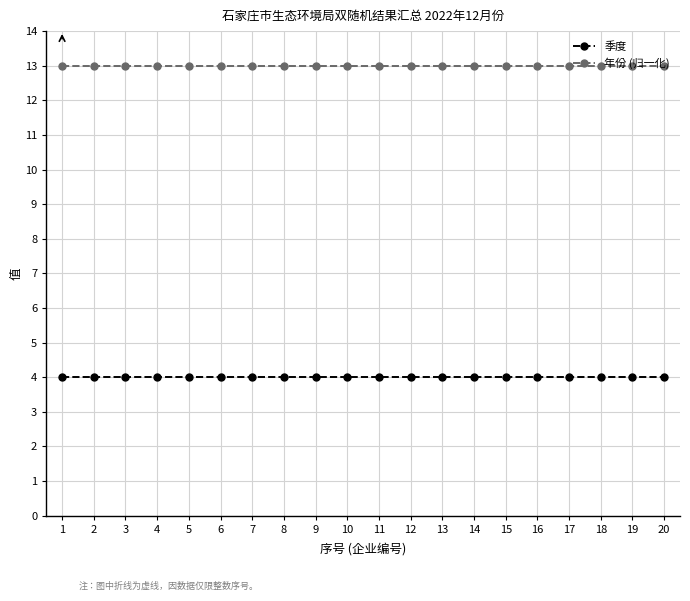

What is the difference between the highest and lowest values at 15?

9